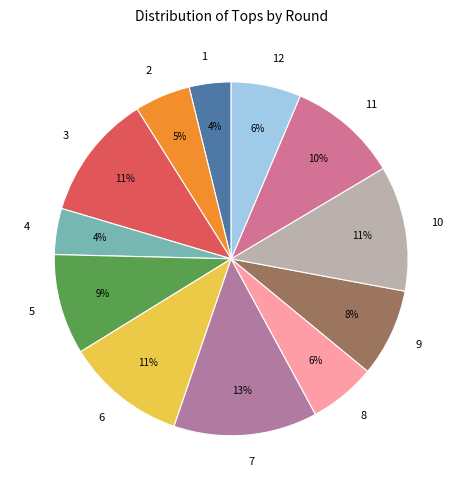

Do 9 and 8 together represent more than half of the pie?

No